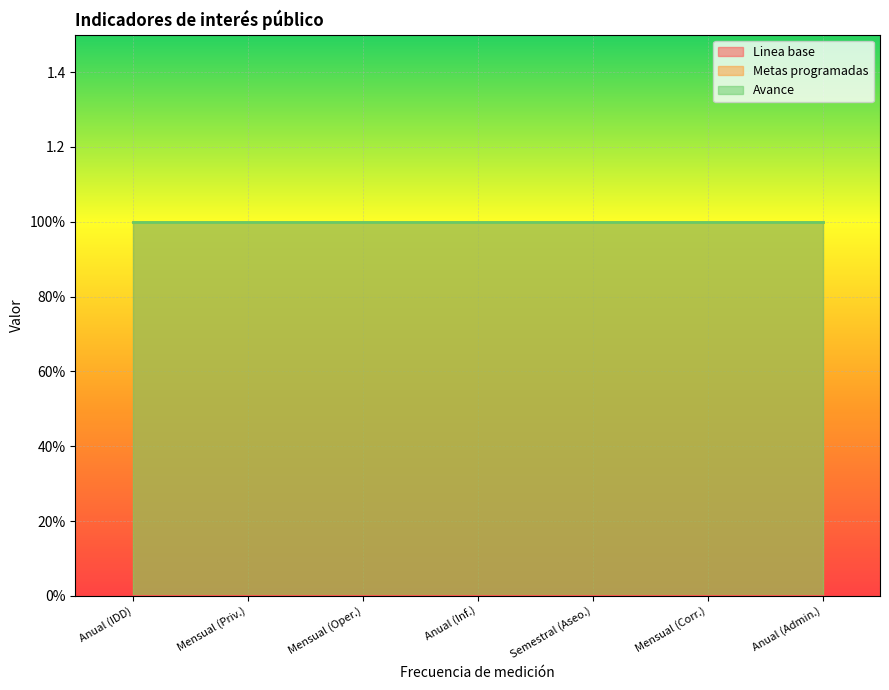

Which has a higher value, Mensual or Mensual?

Mensual